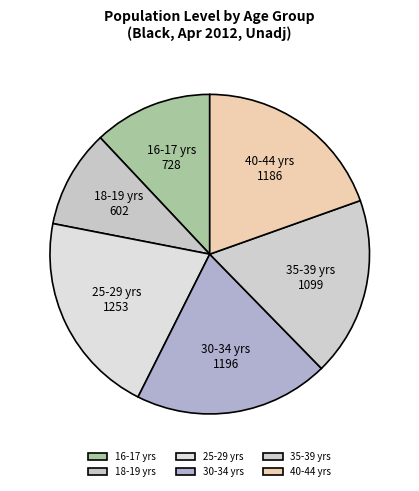

Is 18-19 yrs the majority of the pie?

No